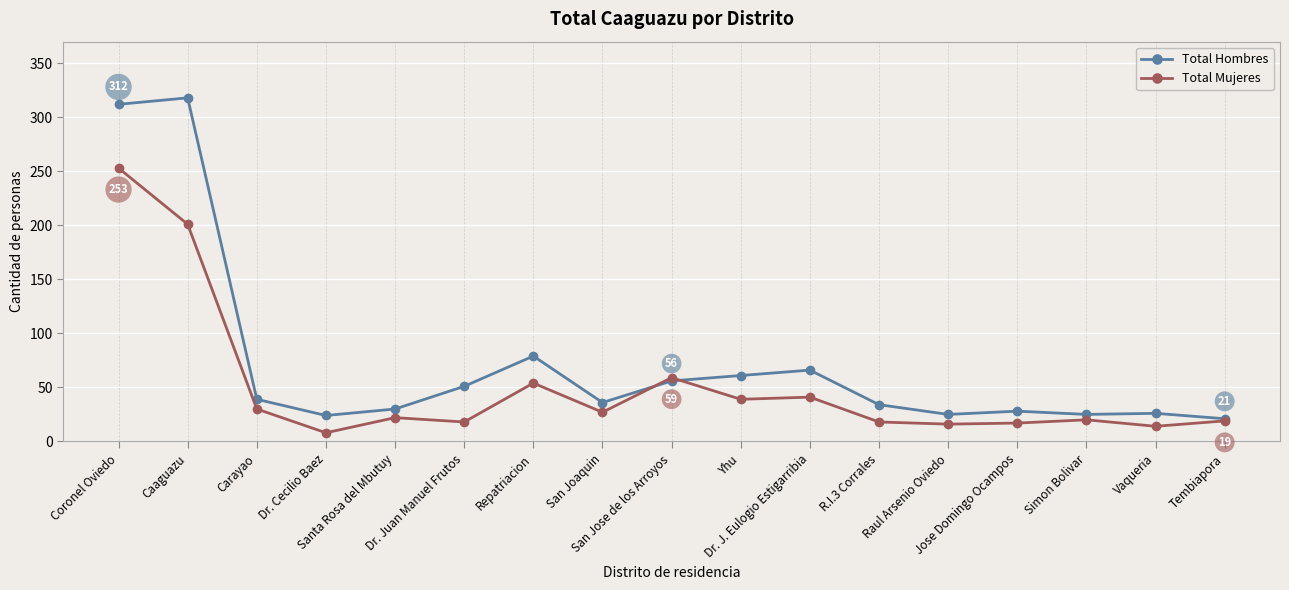

The value of Total Hombres at Raul Arsenio Oviedo is 25. True or false?

True